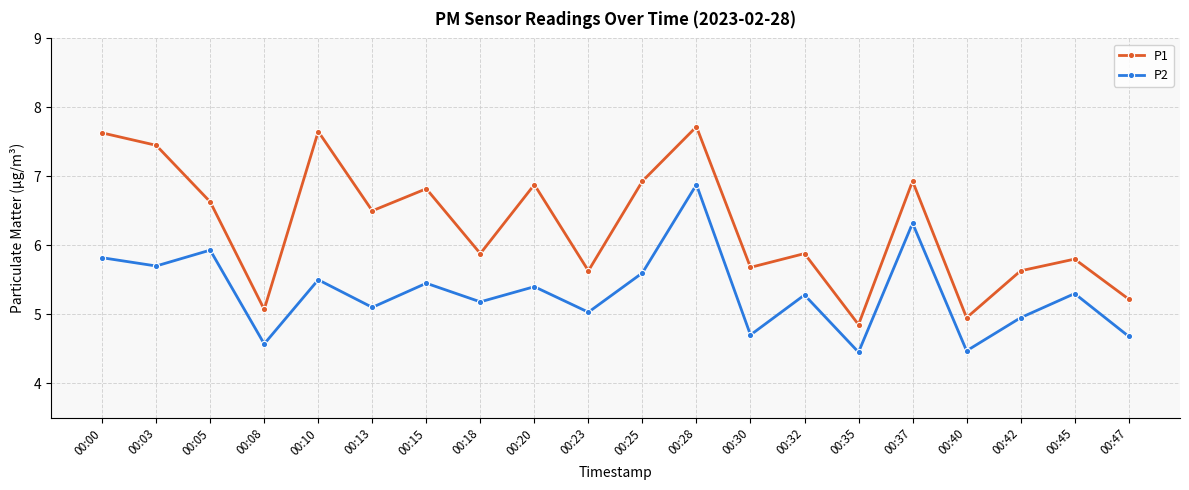

What is the value of the P1 point at the 8th from the left?

5.9